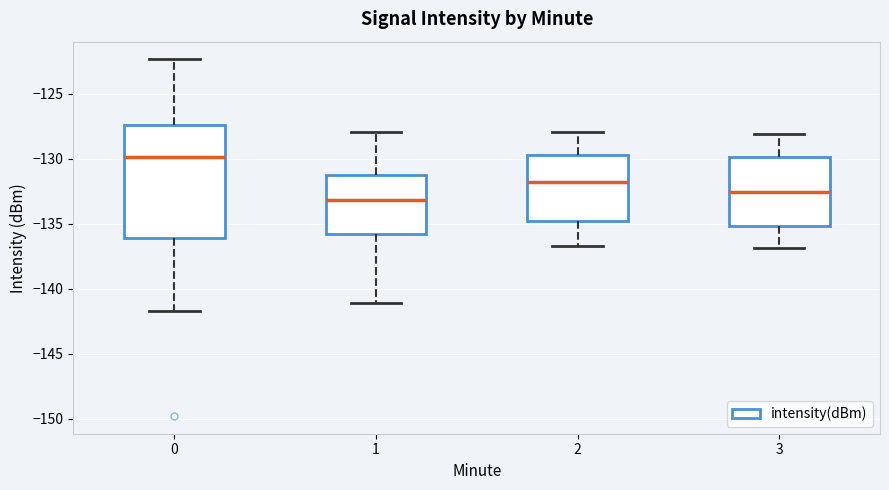

Comparing the boxes themselves (not the whiskers), which one is the tallest?

0